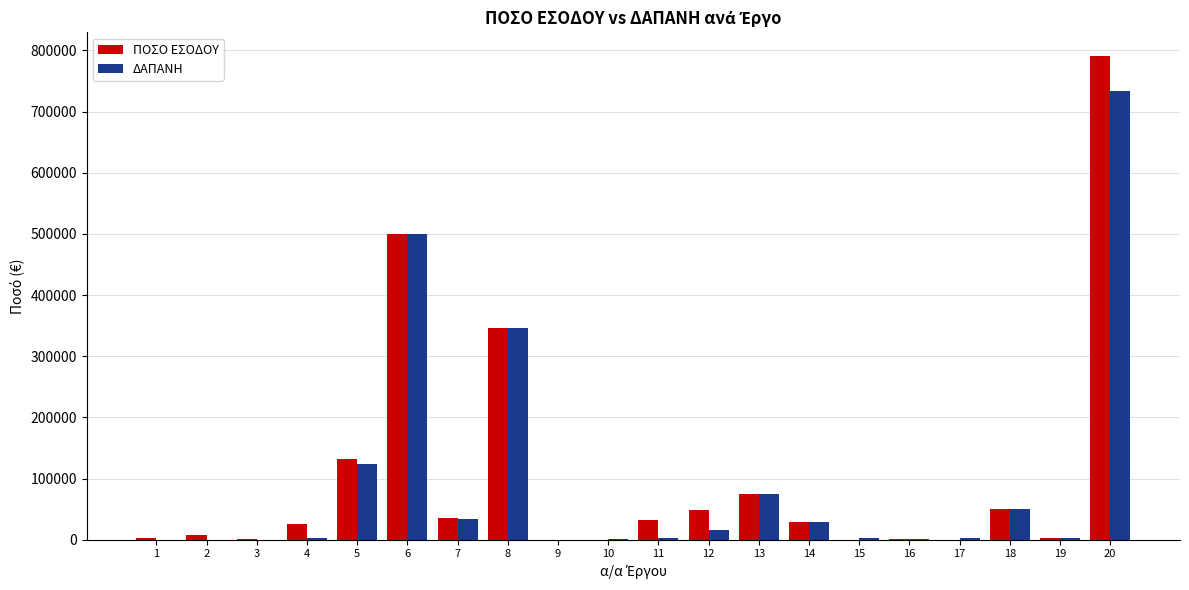

What are all the series names shown in the legend?

ΠΟΣΟ ΕΣΟΔΟΥ, ΔΑΠΑΝΗ